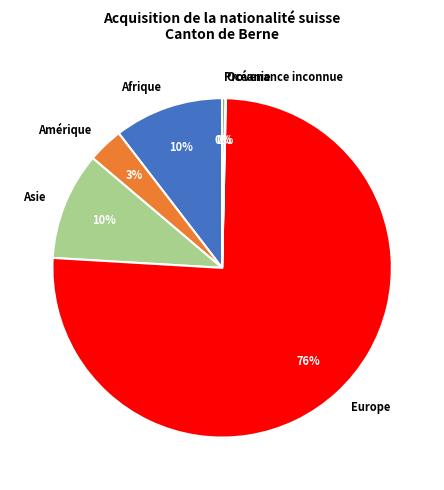

What is the largest slice in the pie chart?

Europe